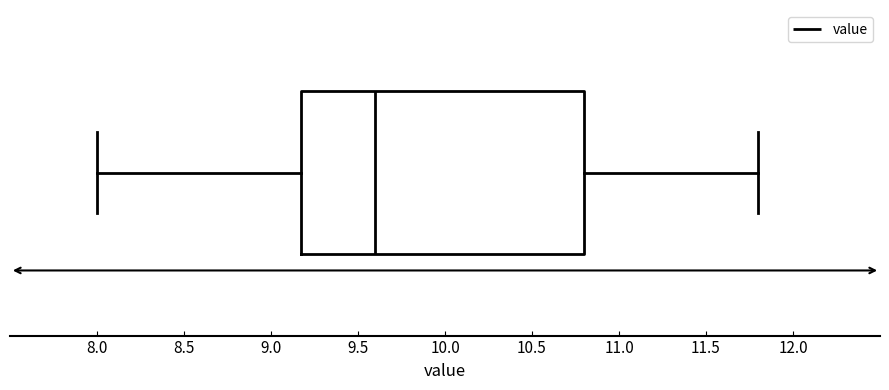

Transcribe this box plot: give where the median line is, the range the box spans, and where the two whiskers end, as read against the x-axis. The values are not printed on the chart, so give them approximately, as read against the axis.

median 9.6, box 9.2 to 10.8, whiskers 8.0 to 11.8